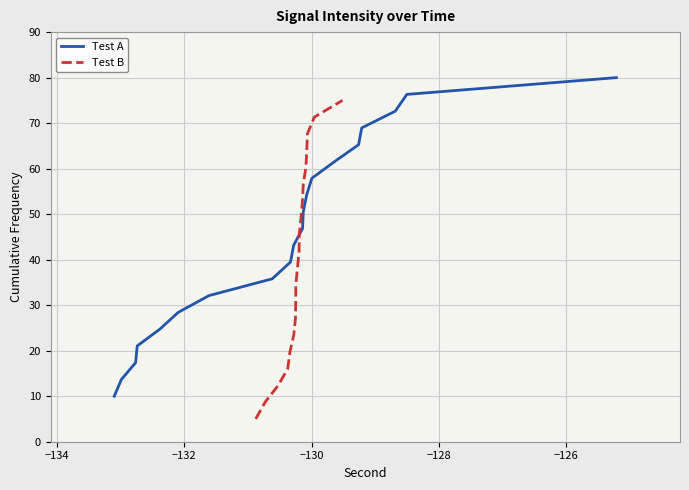

At how many categories does at least one series exceed 59?

6